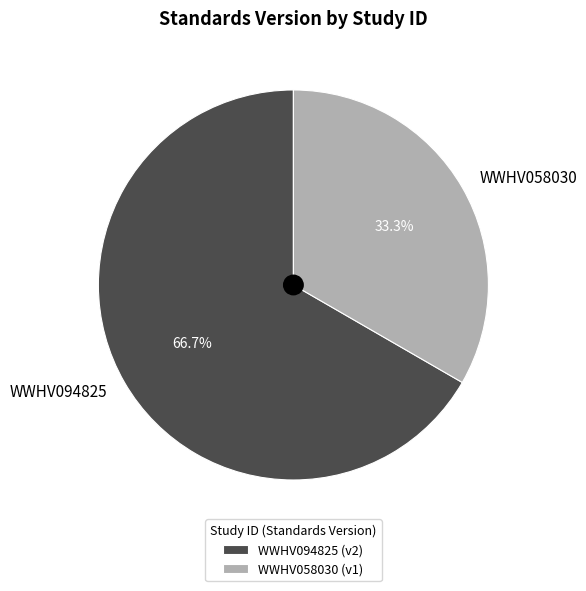

Is WWHV094825 the majority of the pie?

Yes